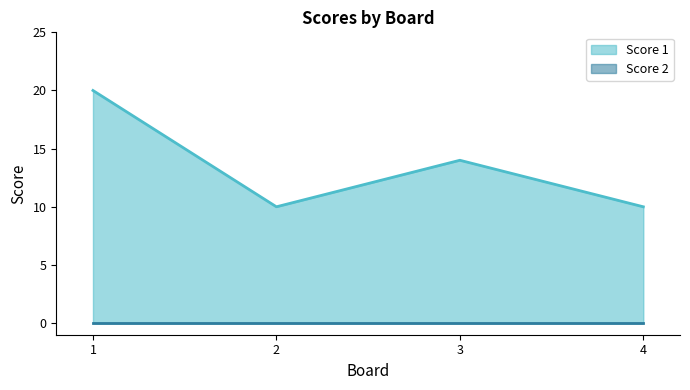

What is the value of the 2nd point from the left?

10